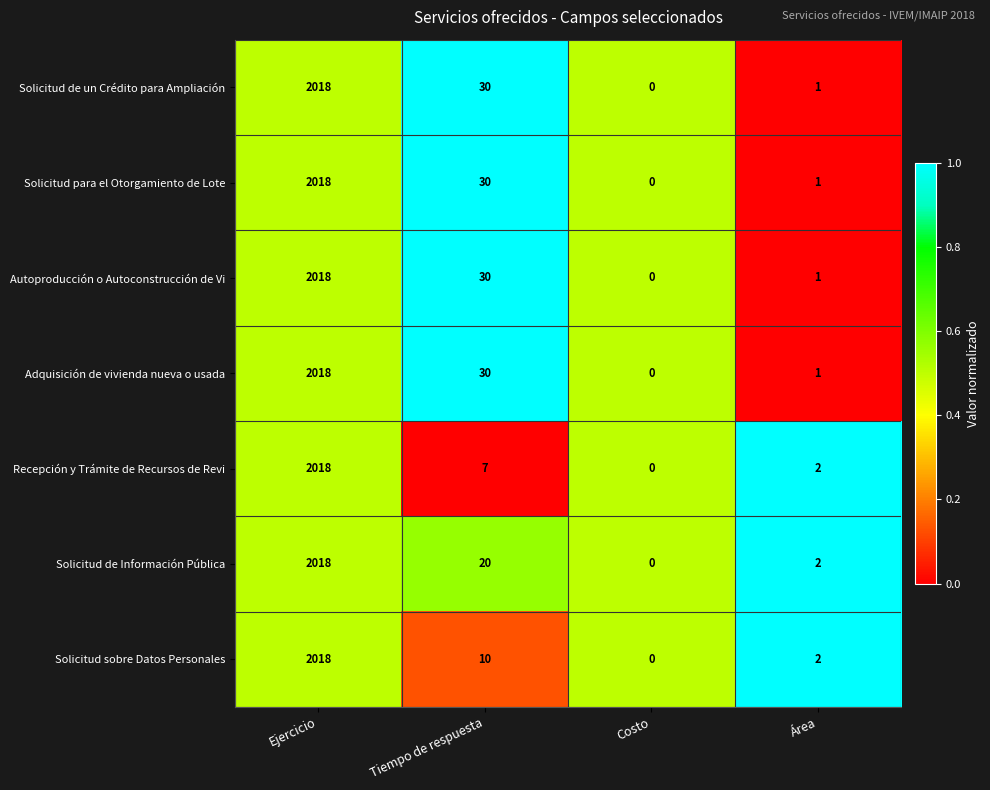

Reading left to right, what are all the values shown in this chart?

Solicitud de un Crédito para Ampliación: Ejercicio=2018	Tiempo de respuesta=30	Costo=0	Área=1
Solicitud para el Otorgamiento de Lote: Ejercicio=2018	Tiempo de respuesta=30	Costo=0	Área=1
Autoproducción o Autoconstrucción de Vi: Ejercicio=2018	Tiempo de respuesta=30	Costo=0	Área=1
Adquisición de vivienda nueva o usada: Ejercicio=2018	Tiempo de respuesta=30	Costo=0	Área=1
Recepción y Trámite de Recursos de Revi: Ejercicio=2018	Tiempo de respuesta=7	Costo=0	Área=2
Solicitud de Información Pública: Ejercicio=2018	Tiempo de respuesta=20	Costo=0	Área=2
Solicitud sobre Datos Personales: Ejercicio=2018	Tiempo de respuesta=10	Costo=0	Área=2